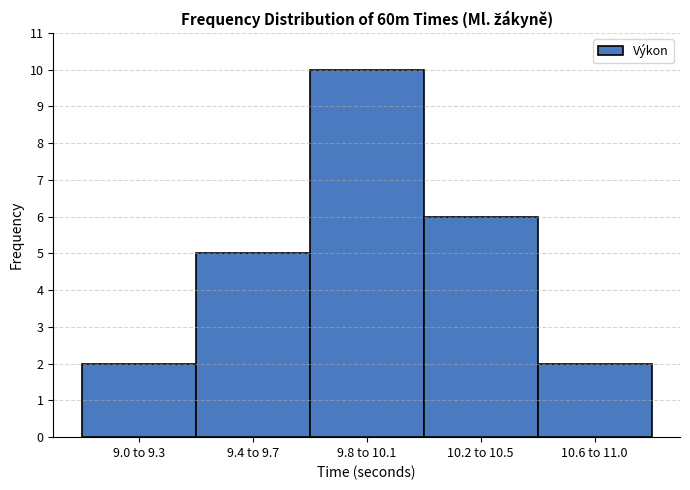

Reading right to left, transcribe all the data shown in this chart.

2	6	10	5	2